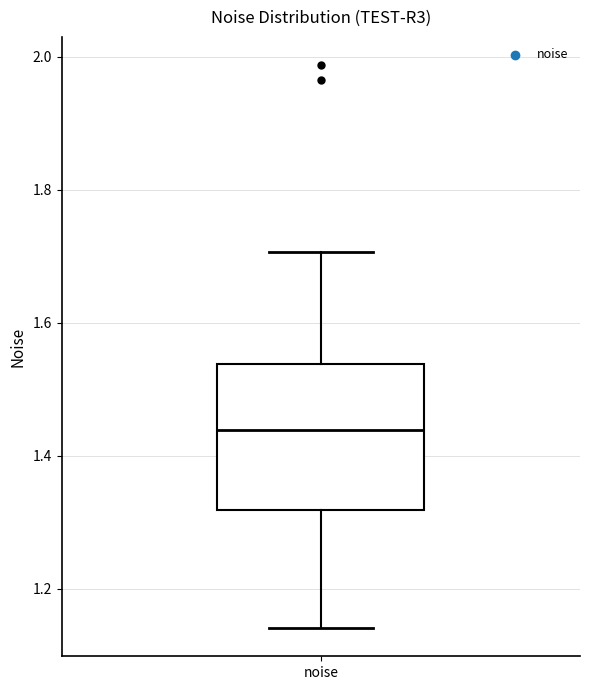

Transcribe this box plot: give where the median line is, the range the box spans, and where the two whiskers end, as read against the y-axis. The values are not printed on the chart, so give them approximately, as read against the axis.

median 1.44, box 1.32 to 1.54, whiskers 1.14 to 1.70